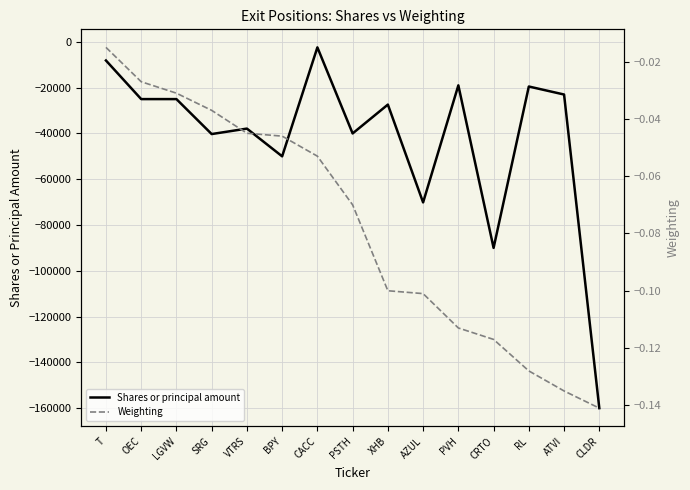

How many interior local valleys does the Shares or principal amount series have?

5